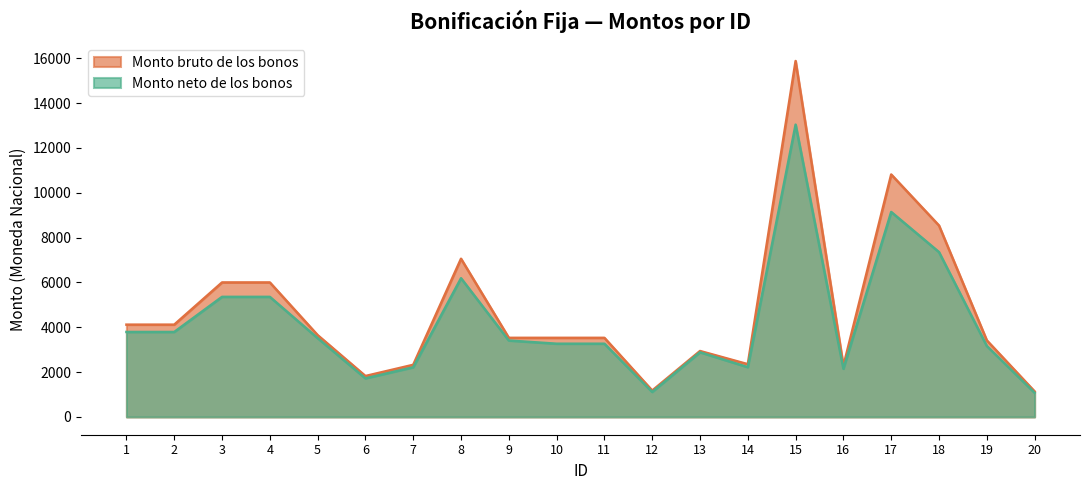

Count the number of data series in this chart.

2